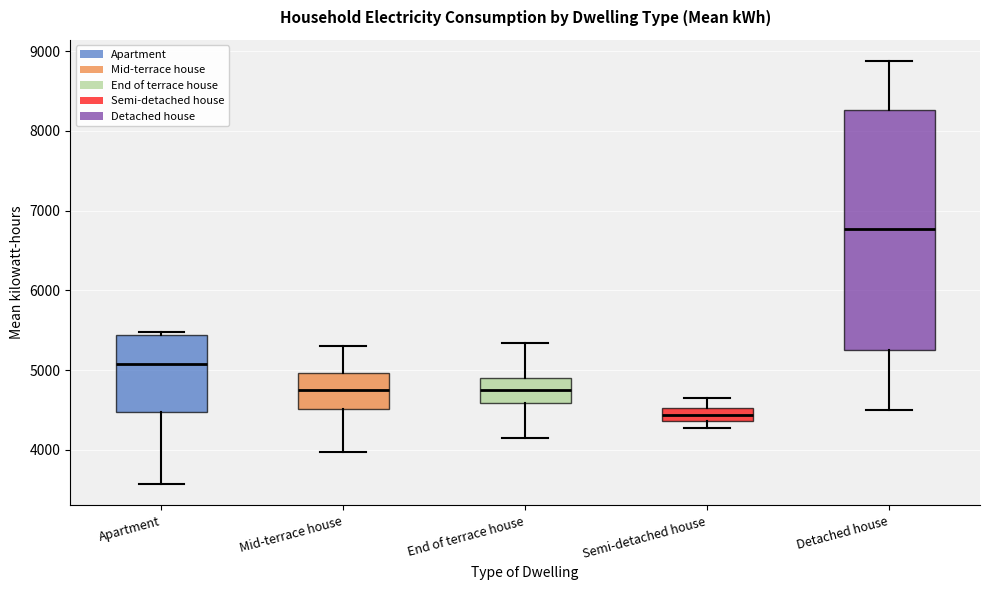

Where is the upper edge of the box for Apartment on the y-axis? The values are not printed on the chart, so give them approximately, as read against the axis.

5400